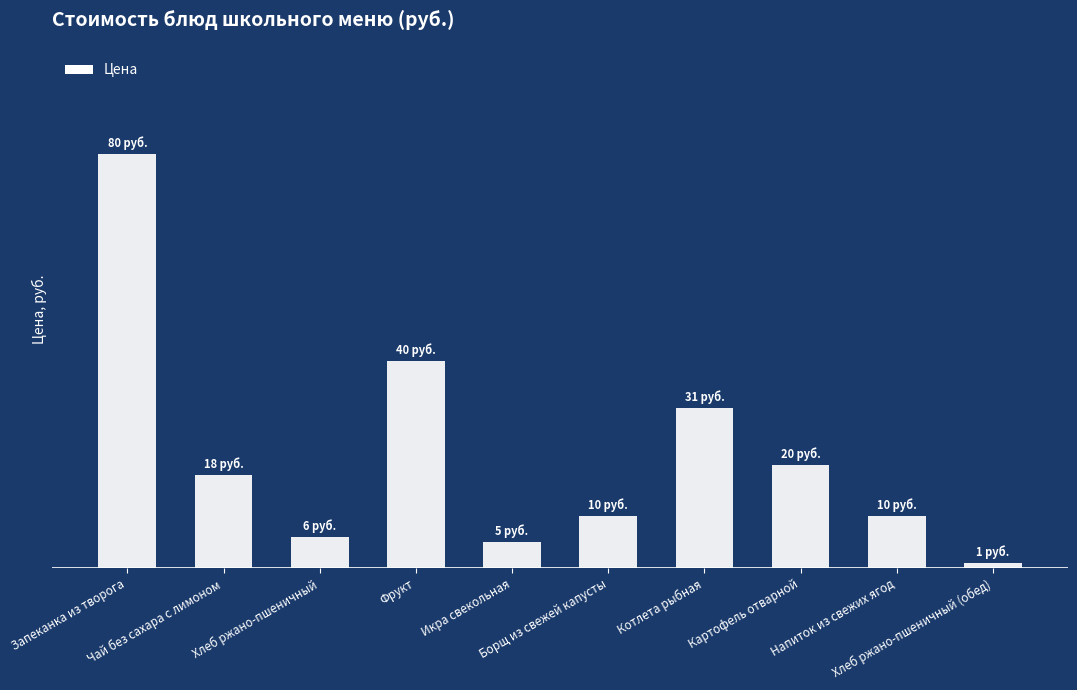

What is the sum of all values?

221